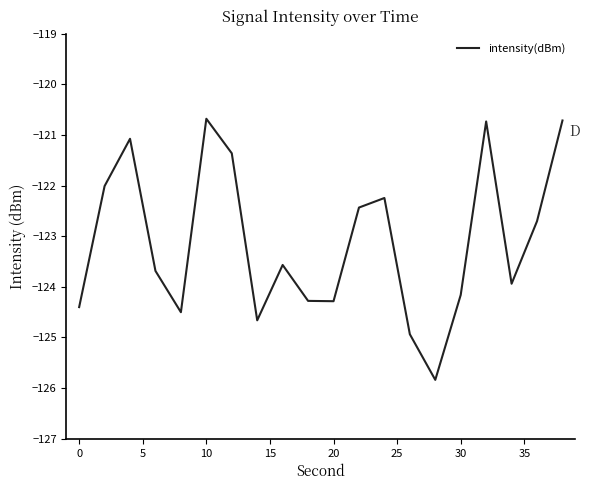

What is the difference between the second highest and second lowest values?

4.2